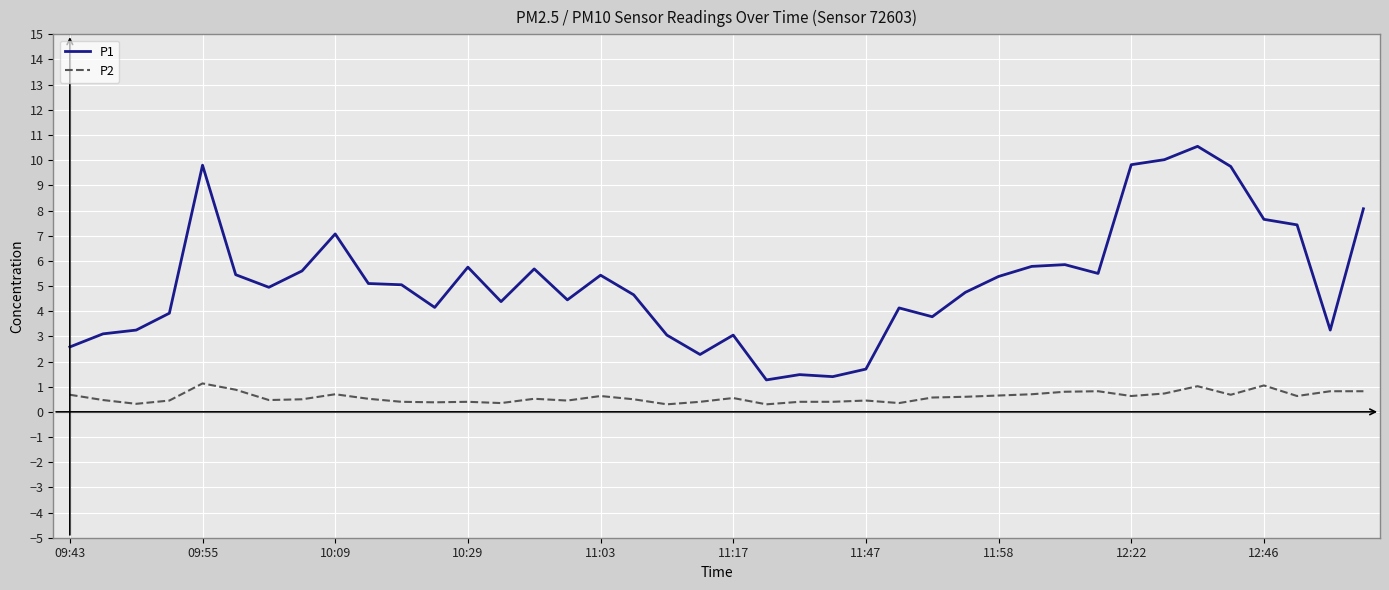

What are all the series names shown in the legend?

P1, P2